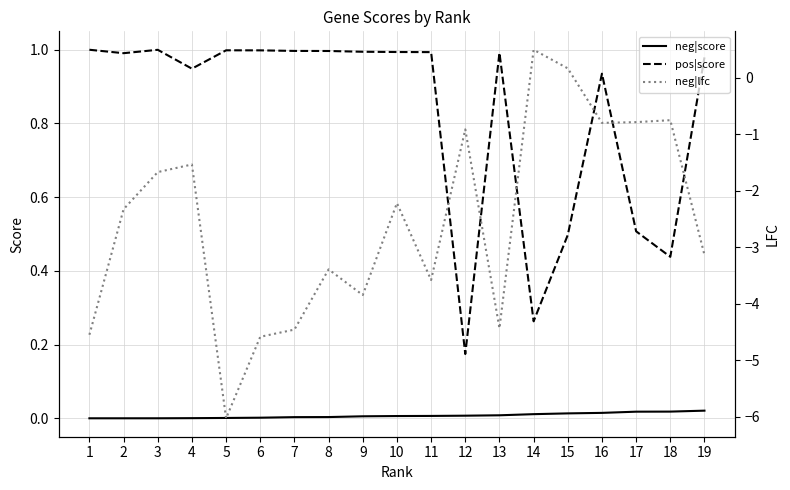

What are all the series names shown in the legend?

neg|score, pos|score, neg|lfc